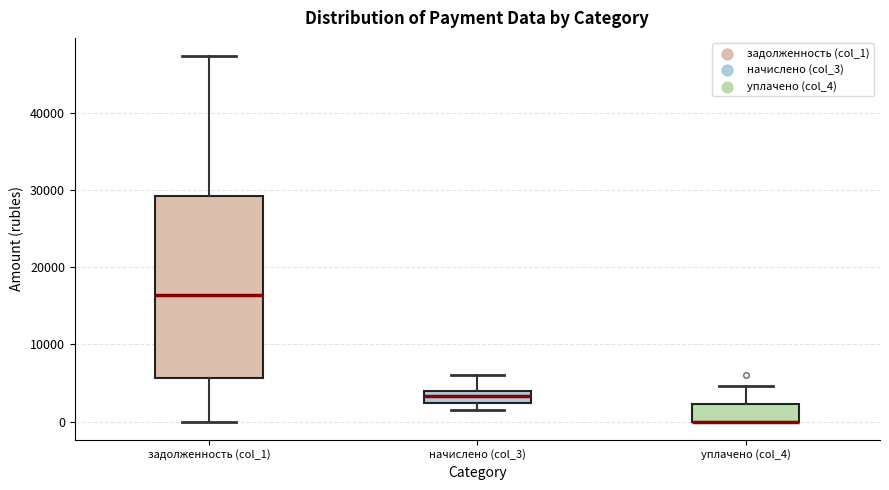

Reading left to right, transcribe this box plot: for each box, give where its median line is, the range the box spans, and where its two whiskers end, as read against the y-axis. The values are not printed on the chart, so give them approximately, as read against the axis.

задолженность (col_1): median 16000, box 6000 to 29000, whiskers 0 to 47000
начислено (col_3): median 3000, box 2000 to 4000, whiskers 1000 to 6000
уплачено (col_4): median 0 (drawn on the box's lower edge), box 0 to 2000, whiskers 0 to 5000